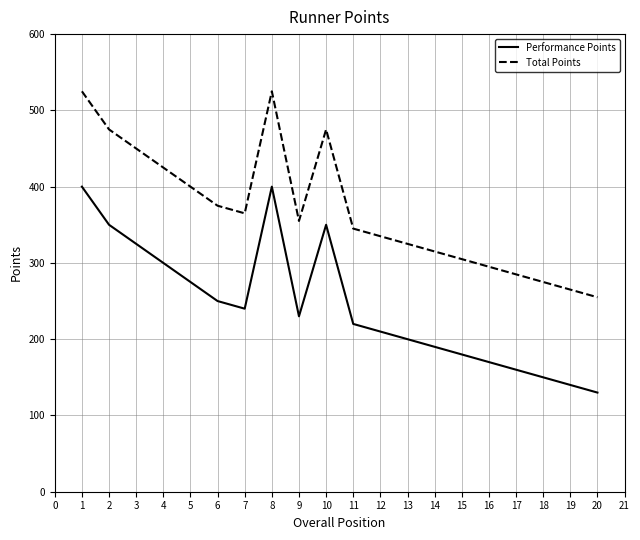

True or false: Performance Points and Total Points cross at least once.

False